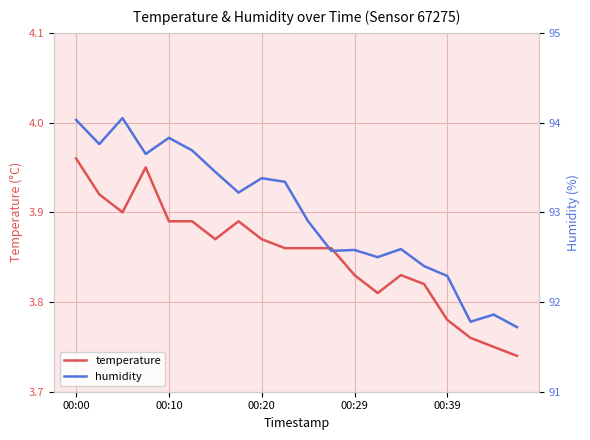

How many temperature values are between 3 and 4?

20